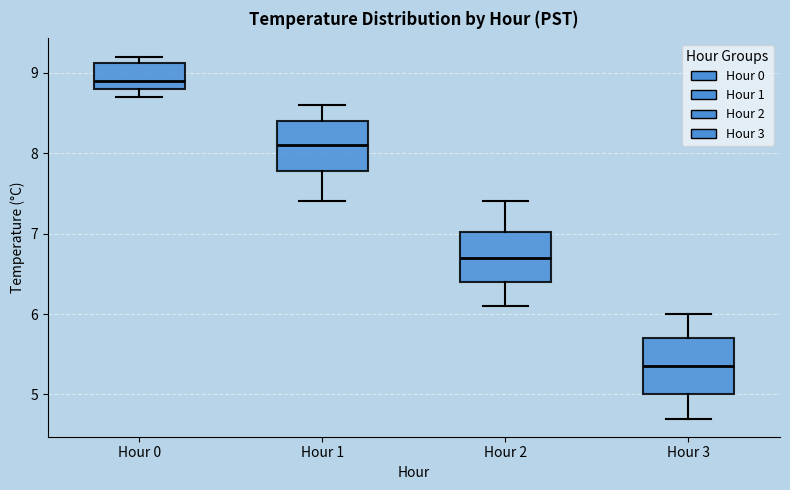

Reading left to right, read every box against the y-axis: the position of its median line, the range the box covers, and the ends of its whiskers. The values are not printed on the chart, so give them approximately, as read against the axis.

Hour 0: median 8.9, box 8.8 to 9.1, whiskers 8.7 to 9.2
Hour 1: median 8.1, box 7.8 to 8.4, whiskers 7.4 to 8.6
Hour 2: median 6.7, box 6.4 to 7.0, whiskers 6.1 to 7.4
Hour 3: median 5.4, box 5.0 to 5.7, whiskers 4.7 to 6.0